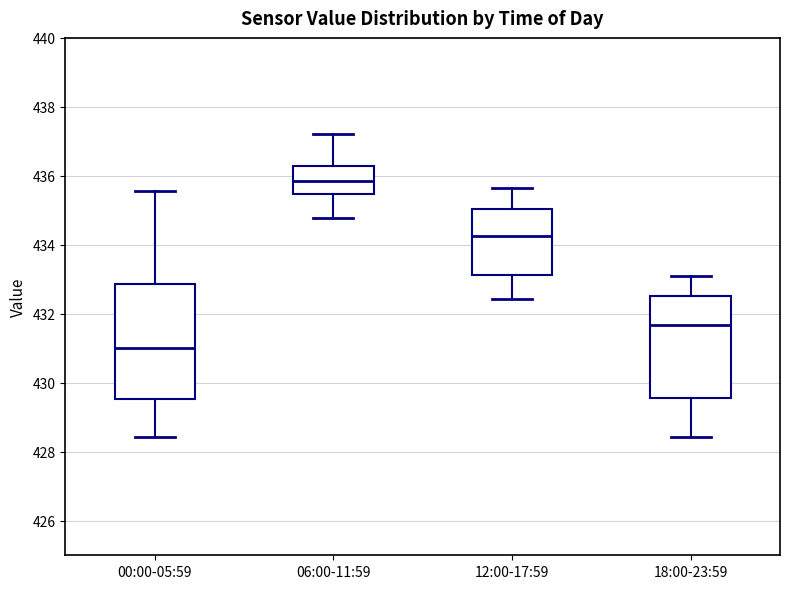

Which box has the lowest median line?

00:00-05:59